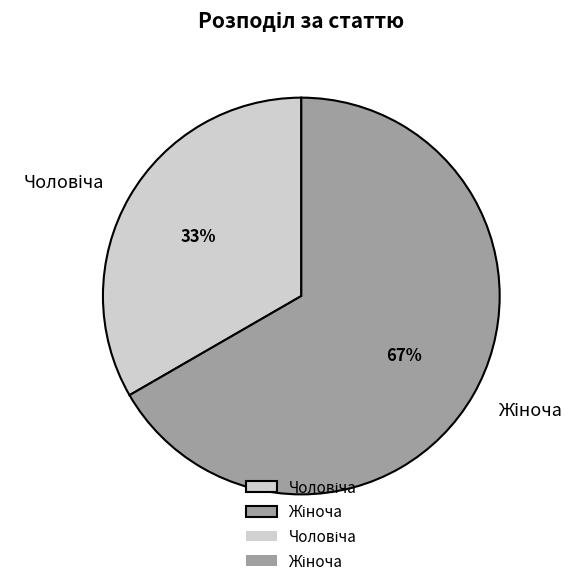

To the nearest percent, what is the average slice percentage?

50%